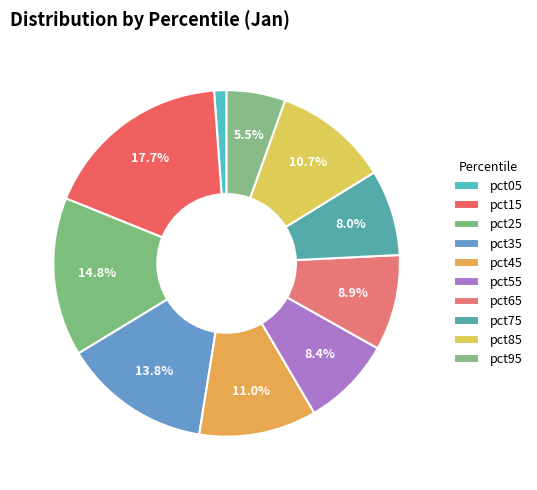

How many slices are in this pie chart?

10